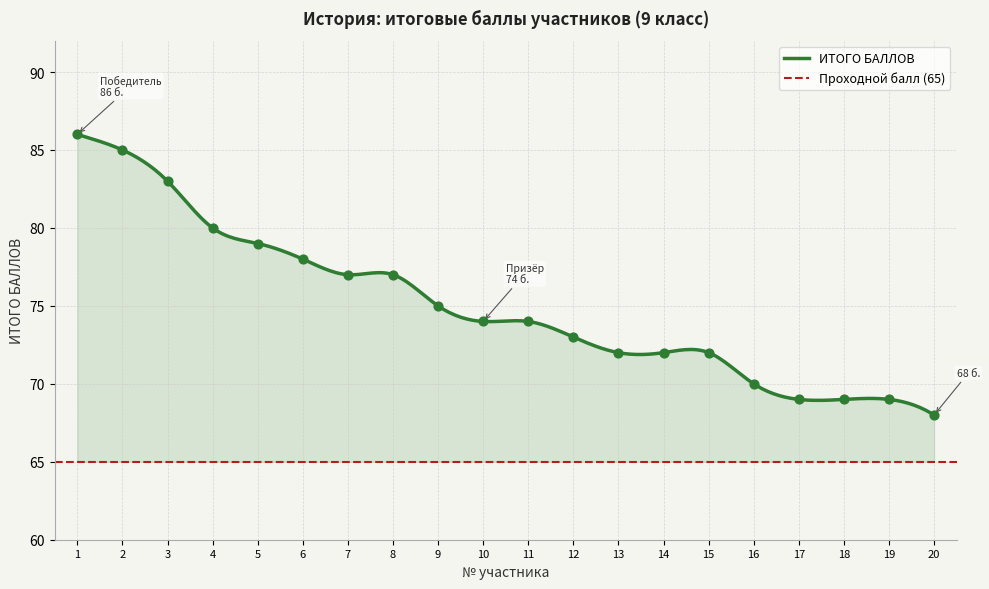

Between 2 and 12, which is larger?

2